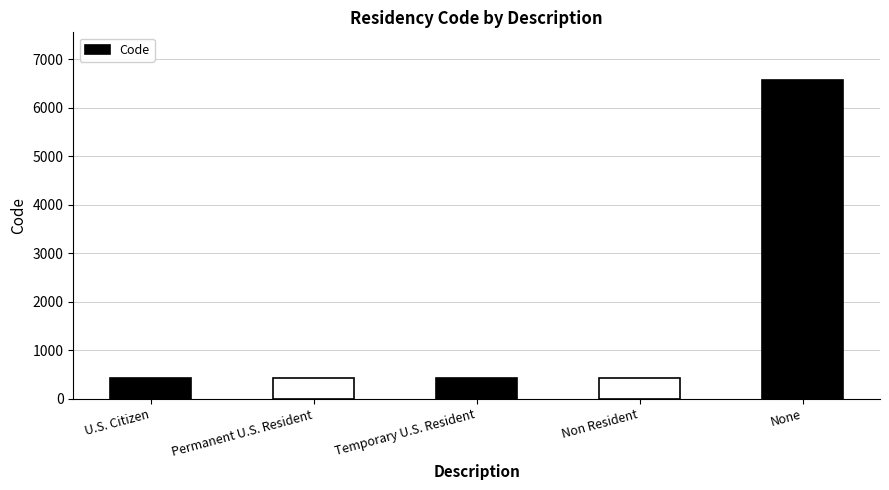

What is the change in value from Temporary U.S. Resident to Non Resident?

+2